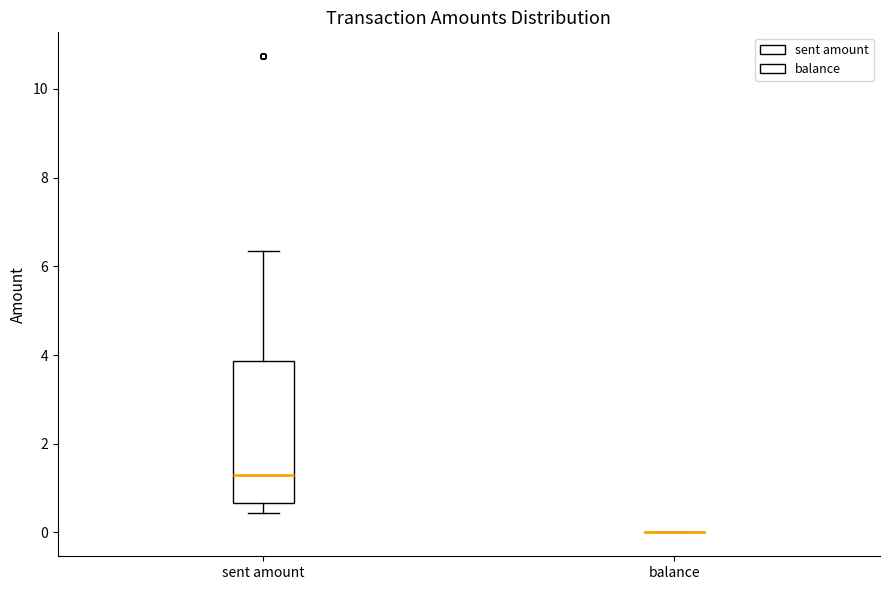

Comparing the boxes themselves (not the whiskers), which one is the tallest?

sent amount